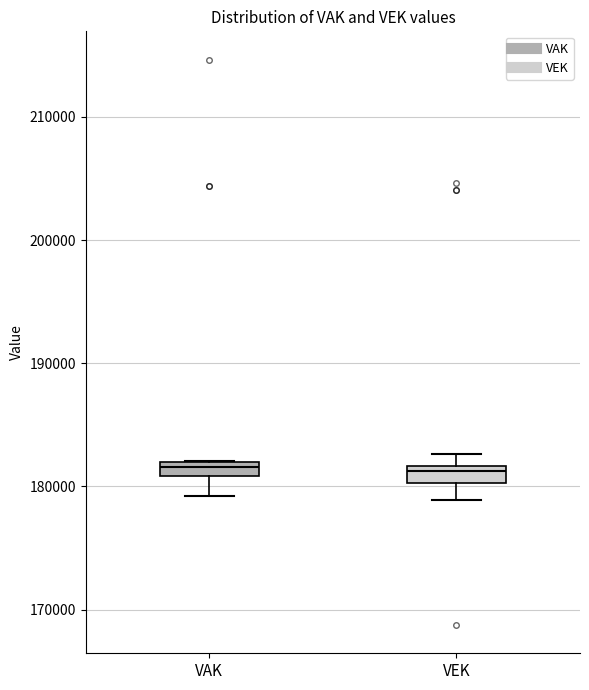

Where is the upper edge of the box for VAK on the y-axis? The values are not printed on the chart, so give them approximately, as read against the axis.

182000